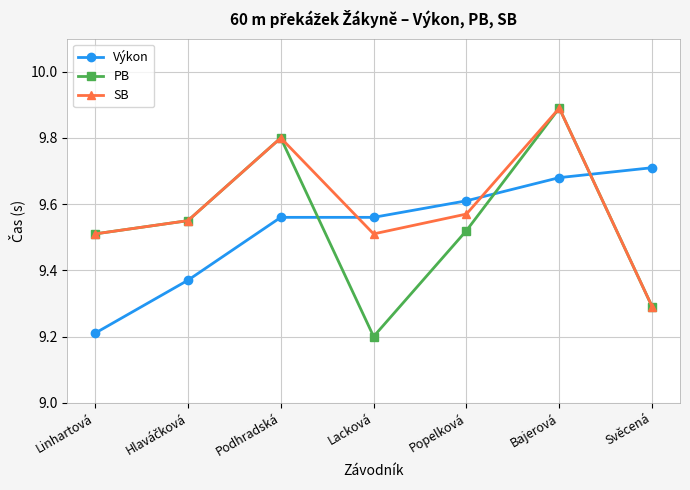

Count the number of categories in the chart.

7